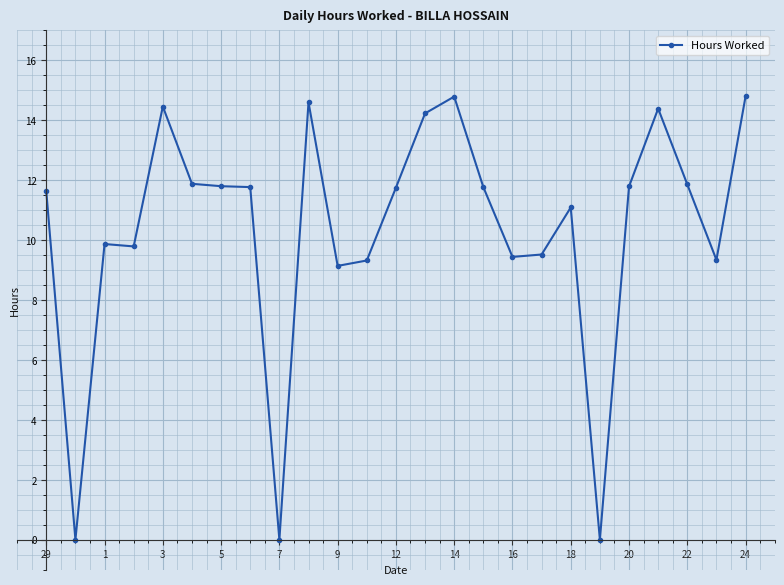

True or false: there are more than 0 points higher than both neighbors.

True